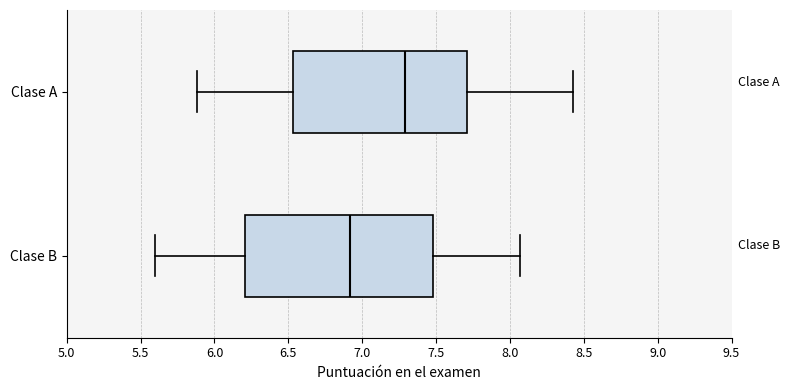

Comparing the boxes themselves (not the whiskers), which one is the widest?

Clase B